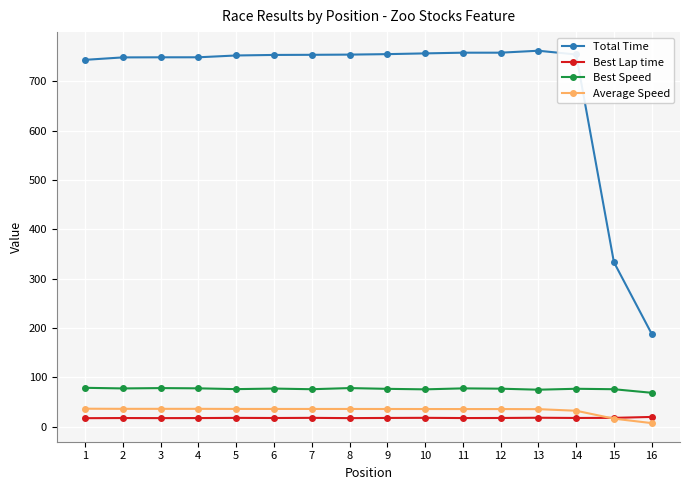

What is the minimum value for Total Time?

188.1